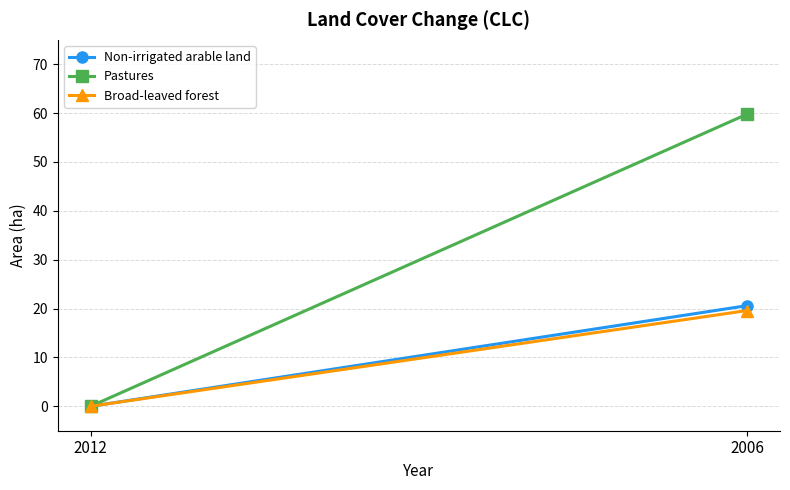

The Pastures series shows 59.8 at 2006. True or false?

True